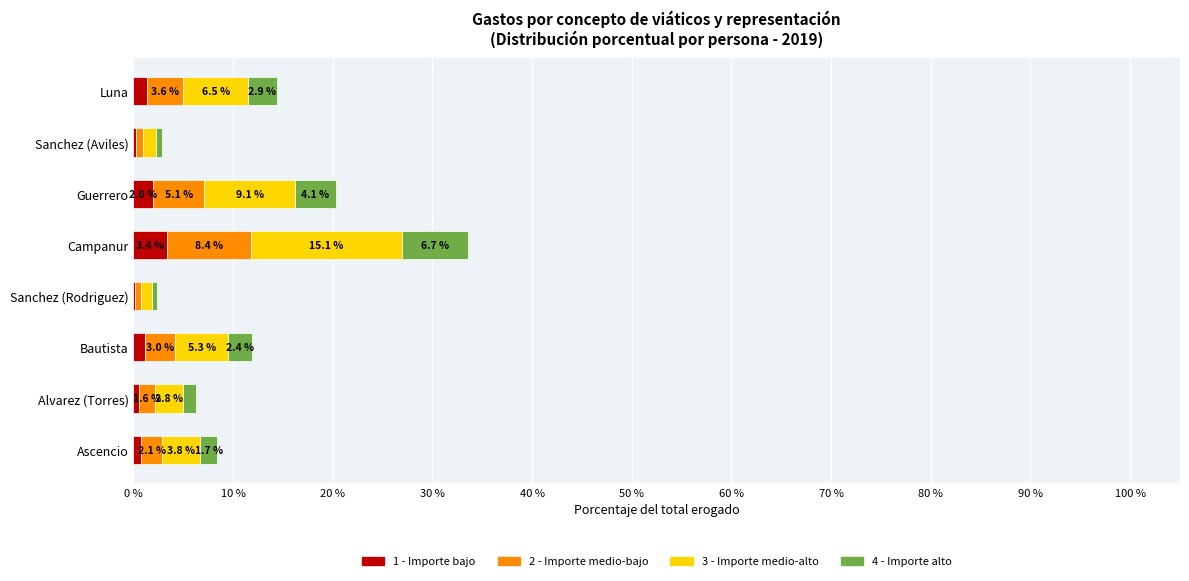

What is the total value across all series at Ascencio?

8.4